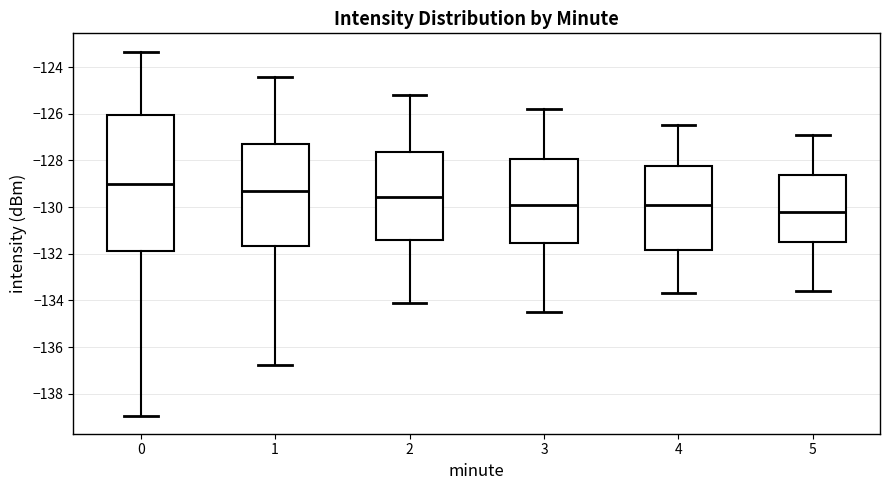

Which box has the lowest median line?

5